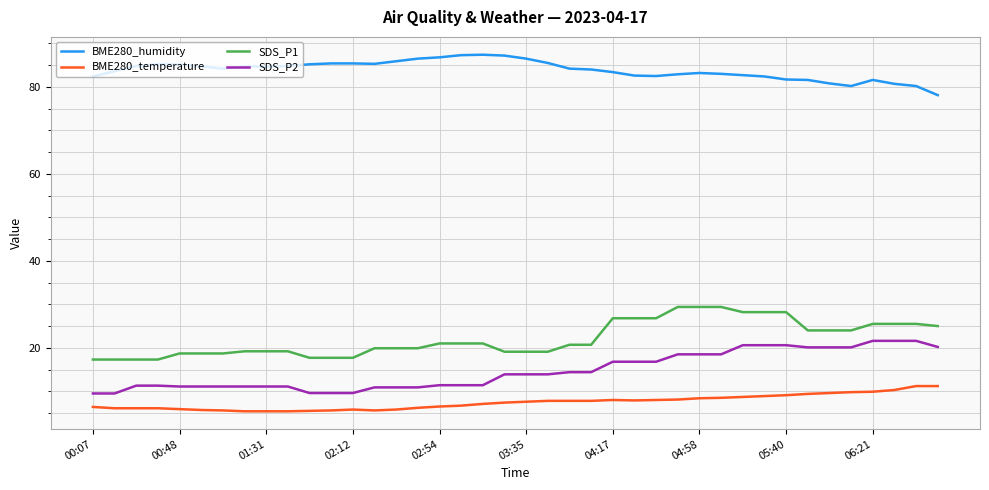

Count the number of categories in the chart.

40